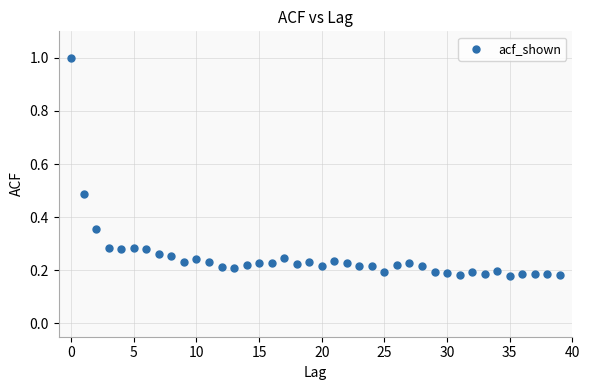

What is the range of Y values (max minus min)?

0.8